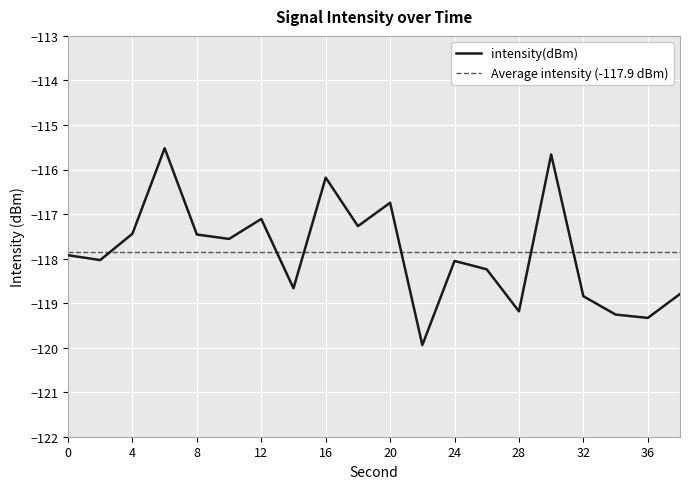

How many lines are shown in the chart?

1